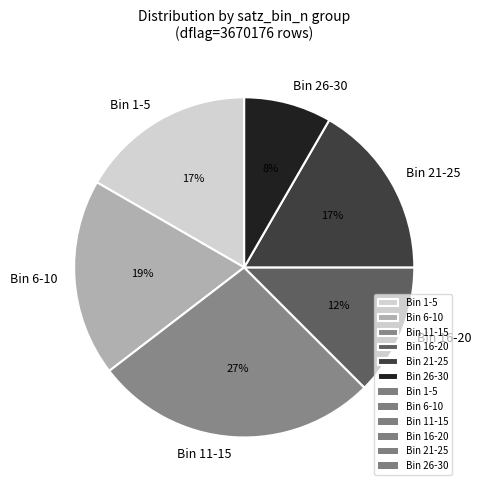

To the nearest percent, what is the combined percentage of Bin 11-15 and Bin 6-10?

46%